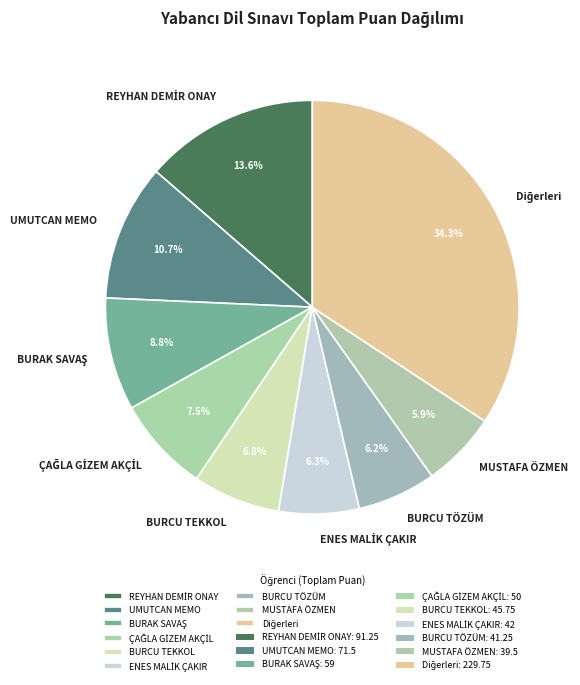

Is there any slice that represents more than half of the pie?

No